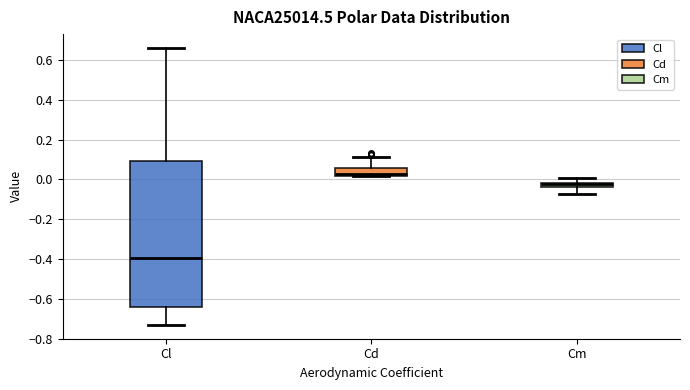

Where does the upper whisker of the box for Cl end on the y-axis? The values are not printed on the chart, so give them approximately, as read against the axis.

0.66